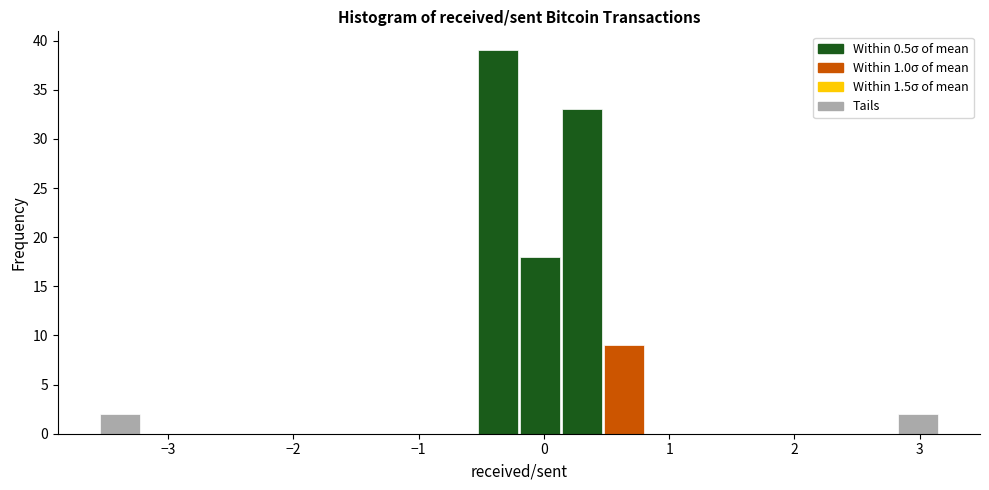

Around what value on the x-axis is the tallest bar? Give the approximate position of its centre, as read against the axis.

-0.4